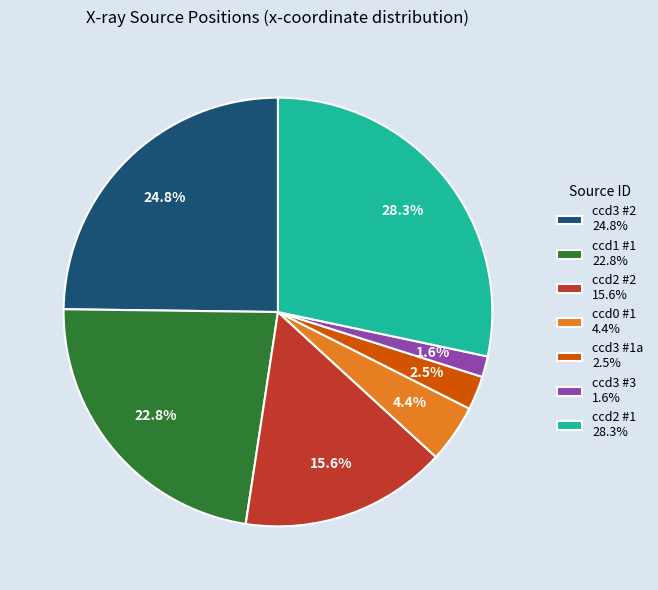

What percentage is NOT represented by ccd2 #2 15.6%?

84.4%